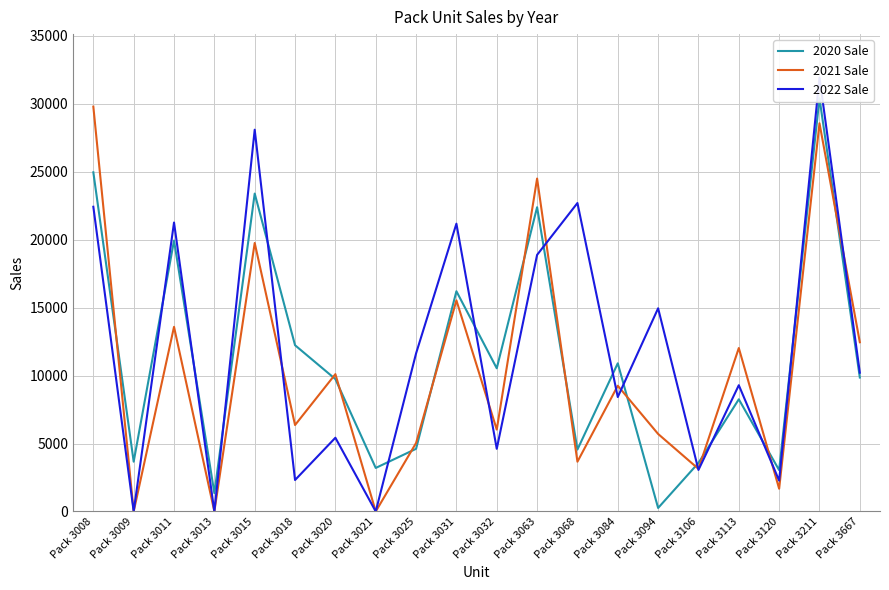

What is the sum of all 2021 Sale values?

207147